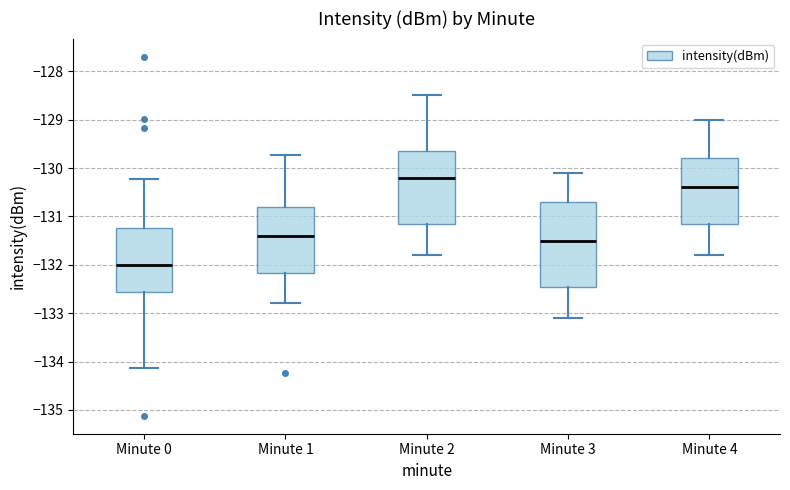

Which box has the highest median line?

Minute 2